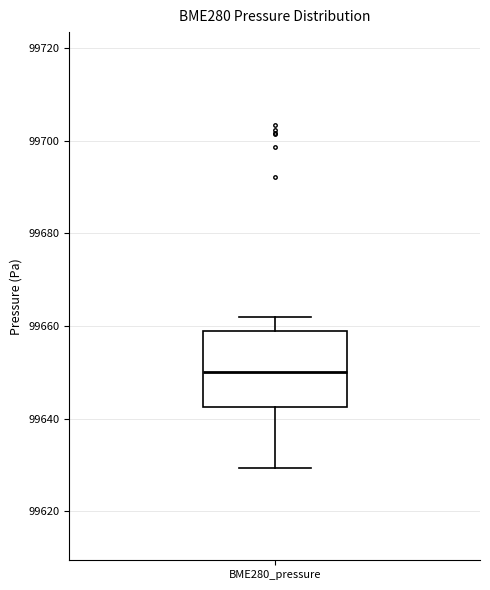

Read this box plot against the y-axis: the position of the median line, the range covered by the box, and the ends of both whiskers. The values are not printed on the chart, so give them approximately, as read against the axis.

median 99650, box 99642 to 99658, whiskers 99630 to 99662